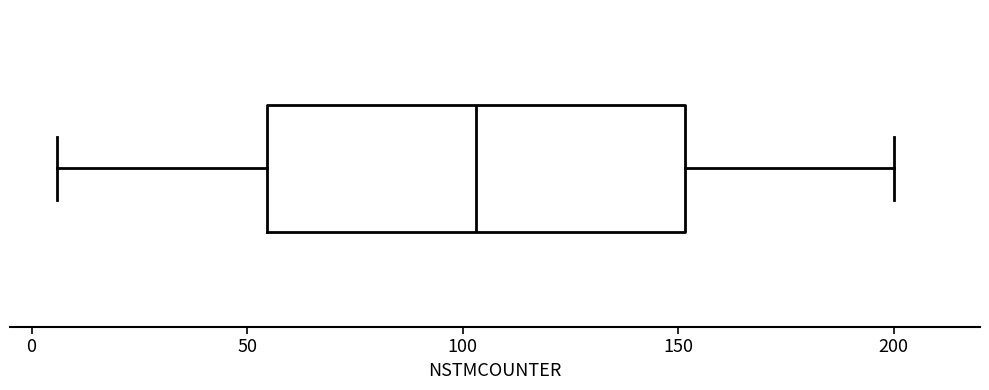

Where is the left edge of the box on the x-axis? The values are not printed on the chart, so give them approximately, as read against the axis.

55